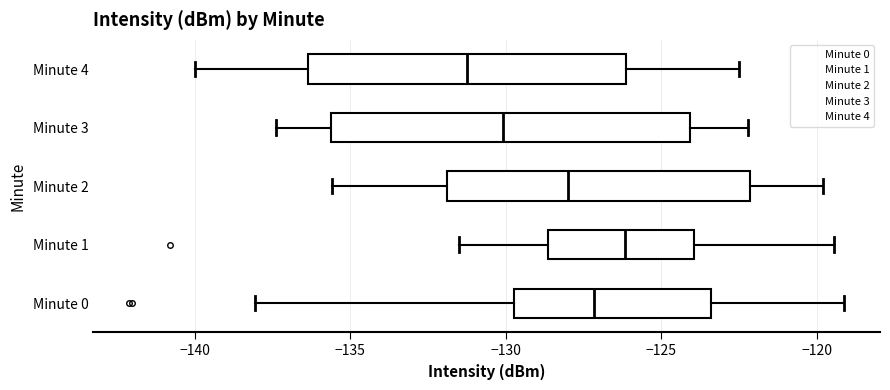

Which box's median line is the furthest to the left?

Minute 4